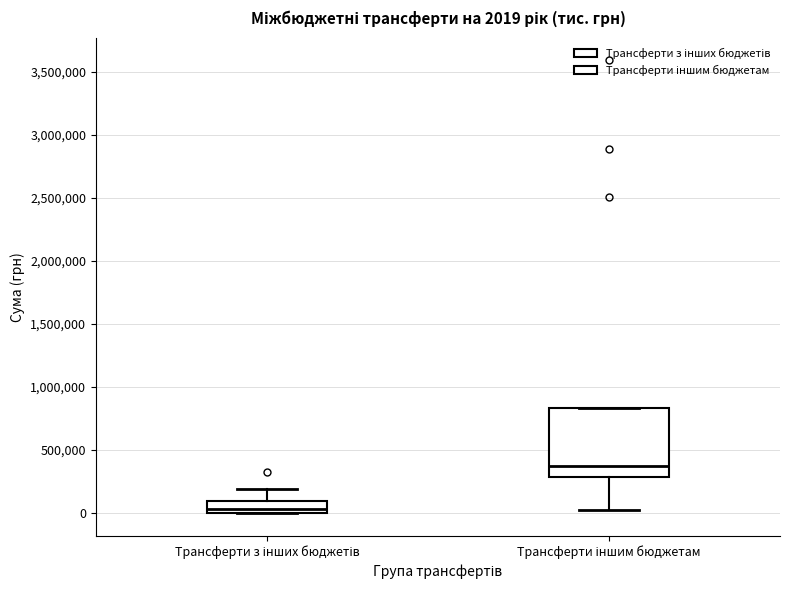

Which box's median line is the lowest?

Трансферти з інших бюджетів